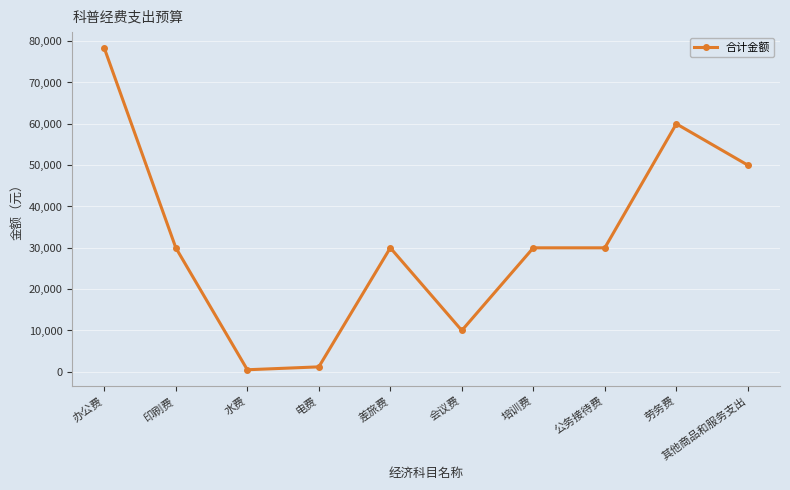

What is the label of the 1st point from the right?

其他商品和服务支出